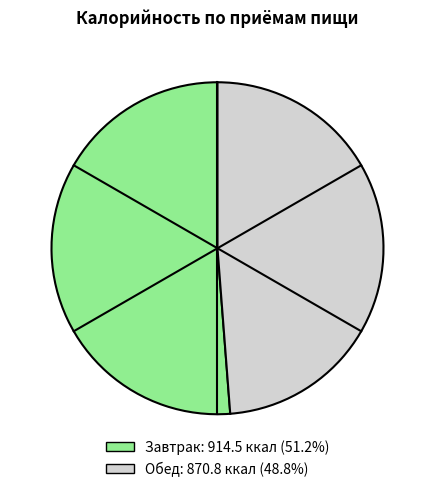

What is the majority slice?

Завтрак